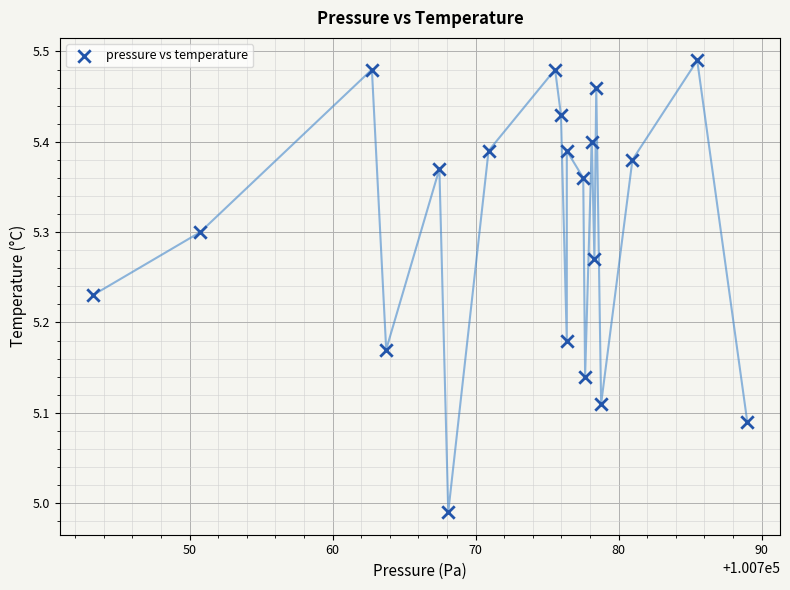

What is the range of X values (max minus min)?

45.8